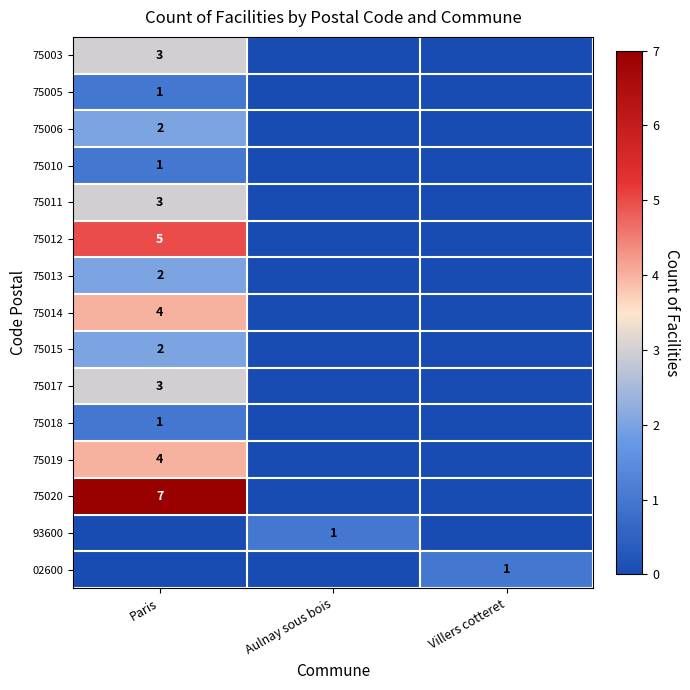

The 75010 series shows 1 at Paris. True or false?

True